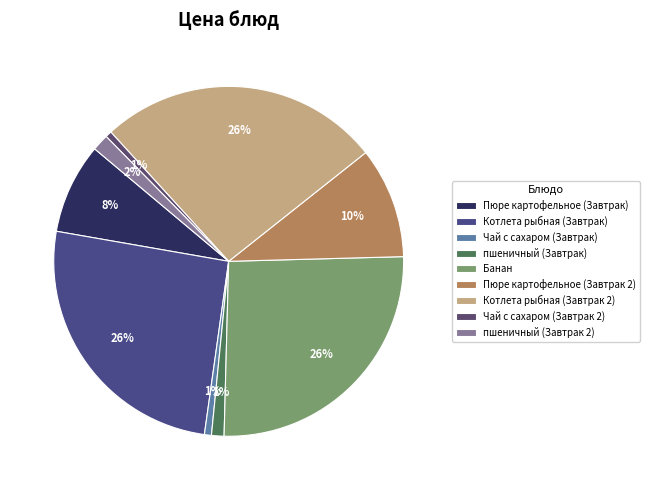

What percentage is the Чай с сахаром (Завтрак 2) slice, to the nearest percent?

1%